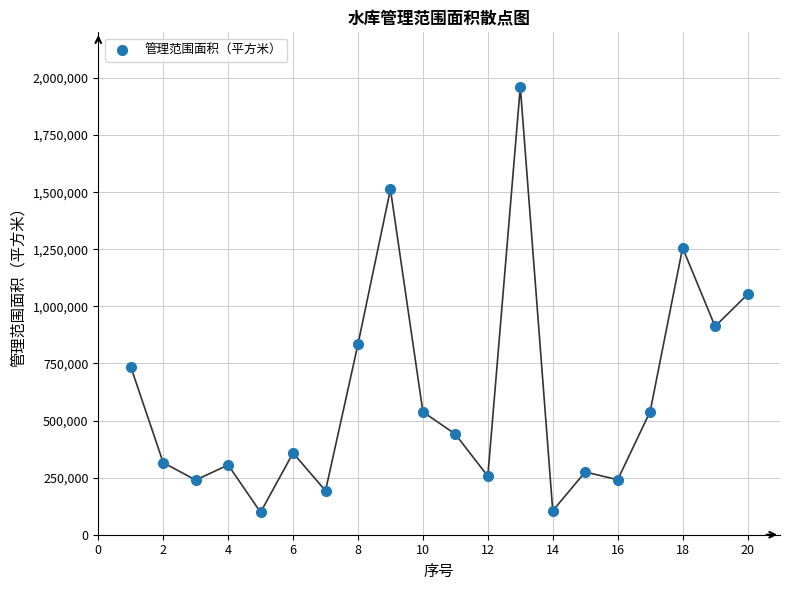

What is the range of X values (max minus min)?

19.0